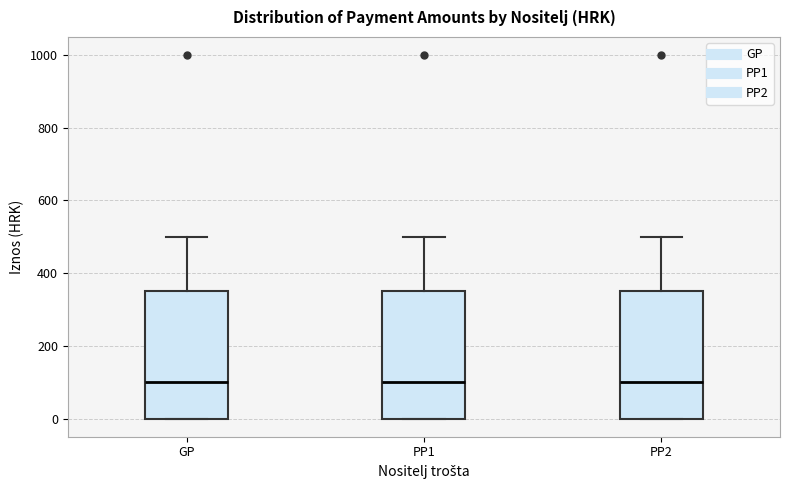

Where is the upper edge of the box for PP2 on the y-axis? The values are not printed on the chart, so give them approximately, as read against the axis.

360